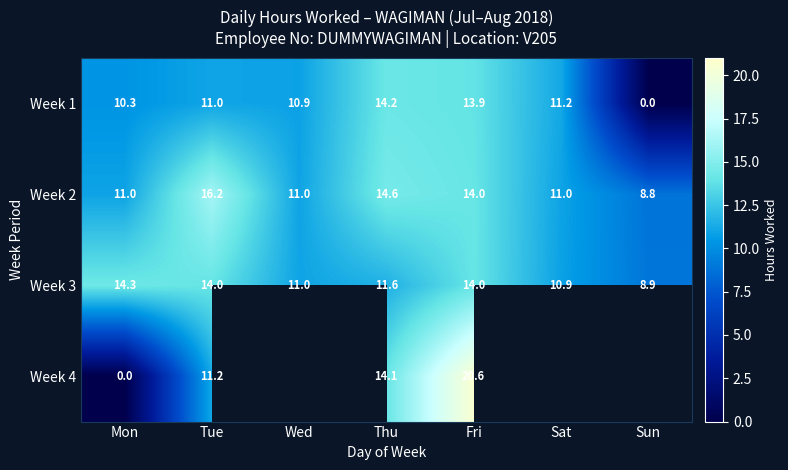

True or false: Week 4 has a value of 14.1 at Thu.

True